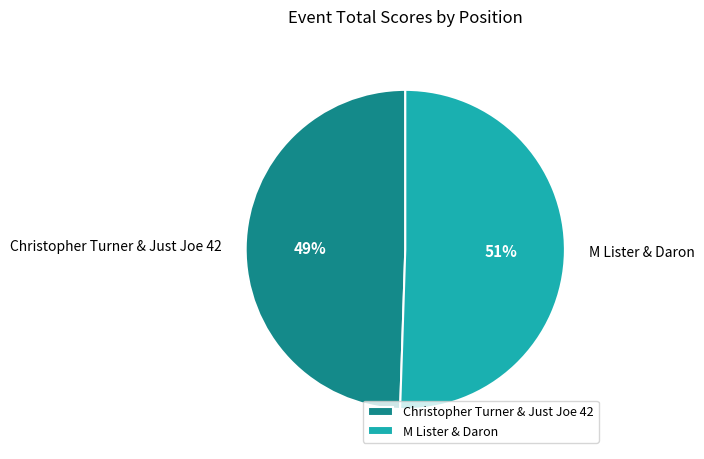

Is it true that Christopher Turner & Just Joe 42 is 49% of the pie?

True